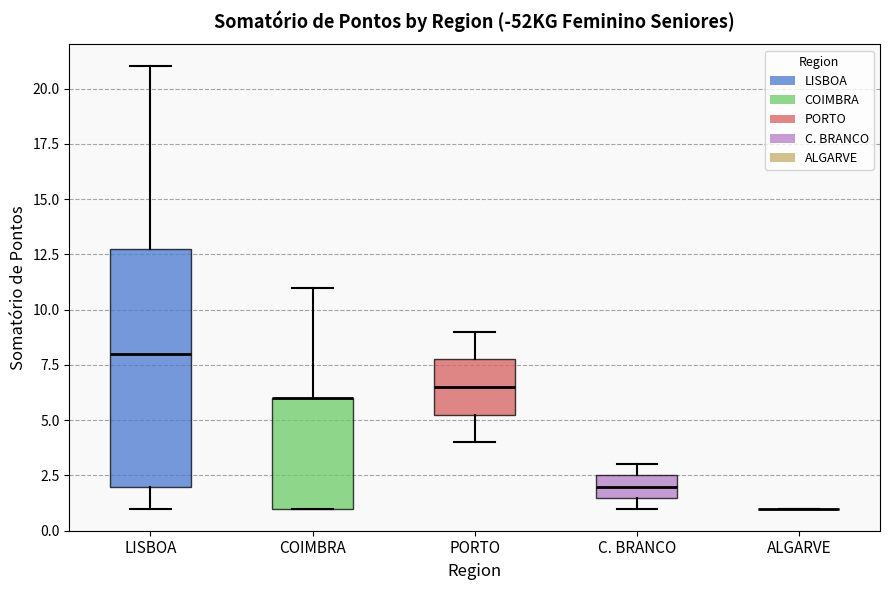

Reading left to right, read every box against the y-axis: the position of its median line, the range the box covers, and the ends of its whiskers. The values are not printed on the chart, so give them approximately, as read against the axis.

LISBOA: median 8.0, box 2.0 to 13.0, whiskers 1.0 to 21.0
COIMBRA: median 6.0 (drawn on the box's upper edge), box 1.0 to 6.0, whiskers 1.0 to 11.0
PORTO: median 6.5, box 5.5 to 8.0, whiskers 4.0 to 9.0
C. BRANCO: median 2.0, box 1.5 to 2.5, whiskers 1.0 to 3.0
ALGARVE: box collapsed to a line at 1.0, whiskers 1.0 to 1.0